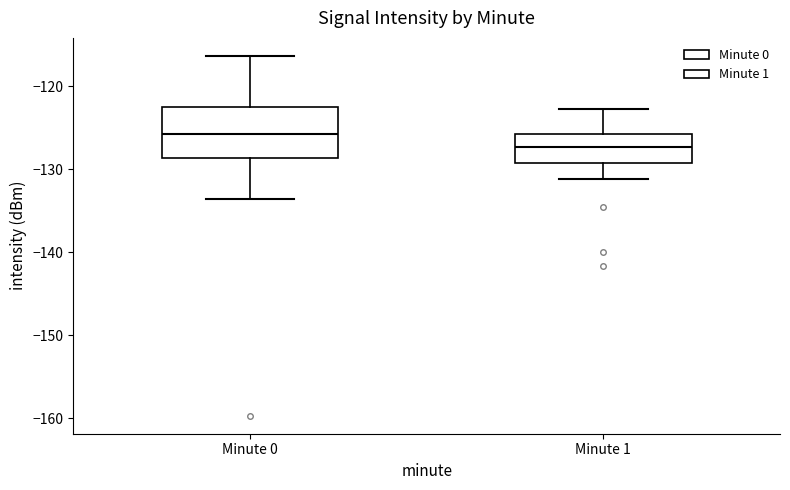

Reading left to right, transcribe this box plot: for each box, give where its median line is, the range the box spans, and where its two whiskers end, as read against the y-axis. The values are not printed on the chart, so give them approximately, as read against the axis.

Minute 0: median -126, box -129 to -123, whiskers -134 to -116
Minute 1: median -127, box -129 to -126, whiskers -131 to -123